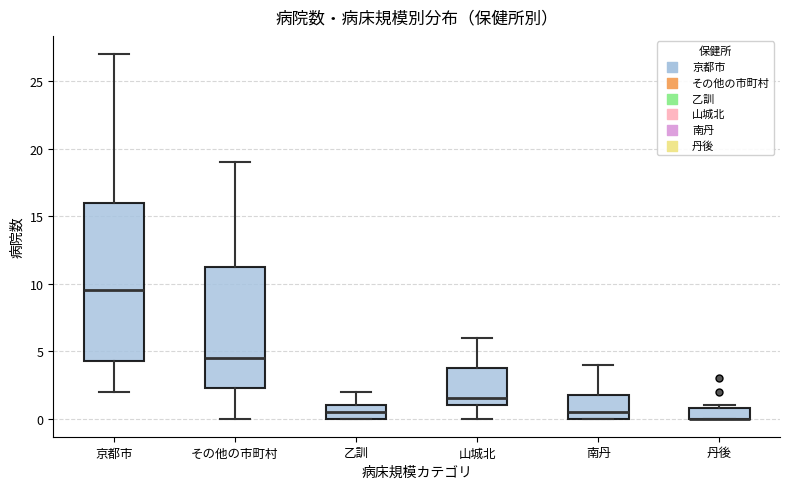

Reading left to right, transcribe this box plot: for each box, give where its median line is, the range the box spans, and where its two whiskers end, as read against the y-axis. The values are not printed on the chart, so give them approximately, as read against the axis.

京都市: median 9.5, box 4.5 to 16.0, whiskers 2.0 to 27.0
その他の市町村: median 4.5, box 2.5 to 11.5, whiskers 0.0 to 19.0
乙訓: median 0.5, box 0.0 to 1.0, whiskers 0.0 to 2.0
山城北: median 1.5, box 1.0 to 4.0, whiskers 0.0 to 6.0
南丹: median 0.5, box 0.0 to 2.0, whiskers 0.0 to 4.0
丹後: median 0.0 (drawn on the box's lower edge), box 0.0 to 1.0, whiskers 0.0 to 1.0 (just above the box's upper edge)